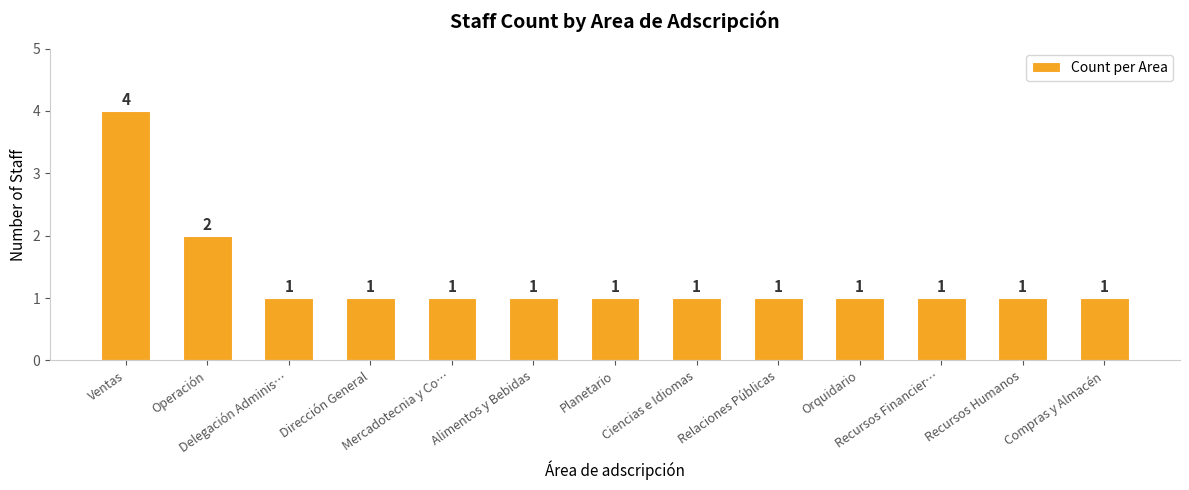

What is the maximum value shown in the chart?

4